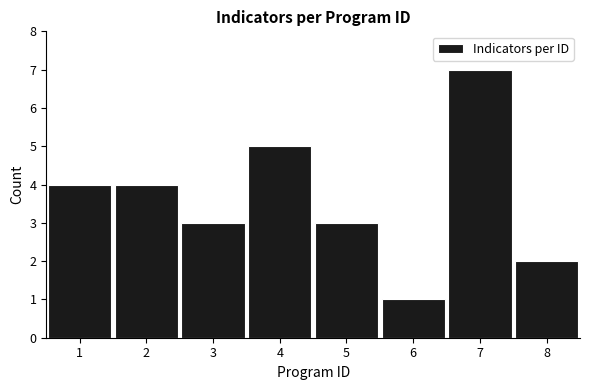

Reading left to right, transcribe all the data shown in this chart.

4	4	3	5	3	1	7	2